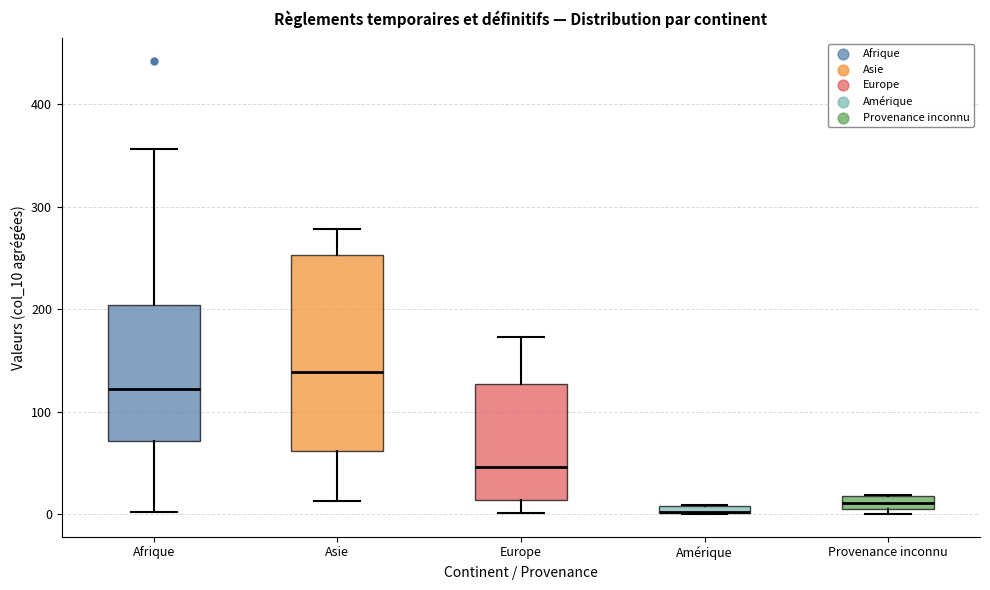

Which box is the tallest, from its lower edge to its upper edge?

Asie